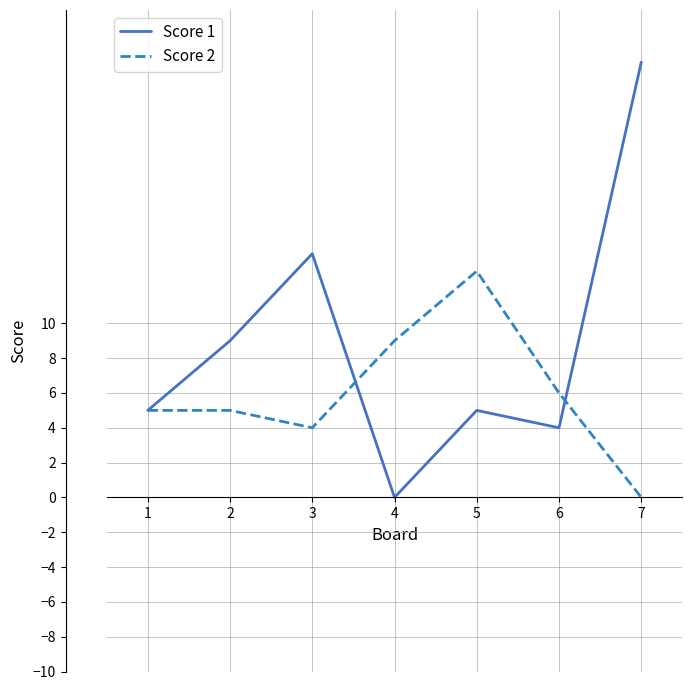

What are all the series names shown in the legend?

Score 1, Score 2